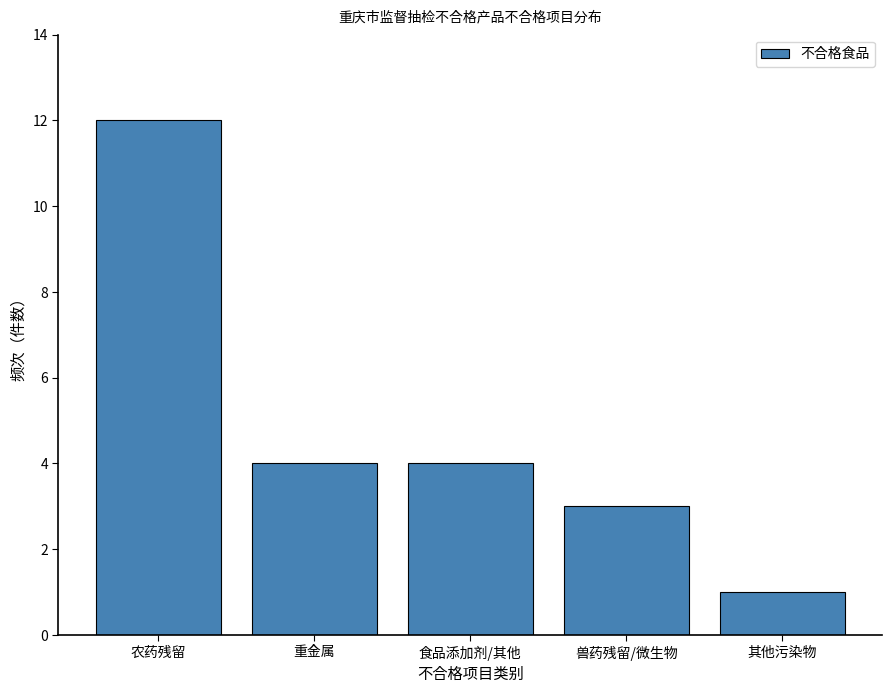

Reading right to left, list all the values displayed in this chart.

其他污染物=1	兽药残留/微生物=3	食品添加剂/其他=4	重金属=4	农药残留=12